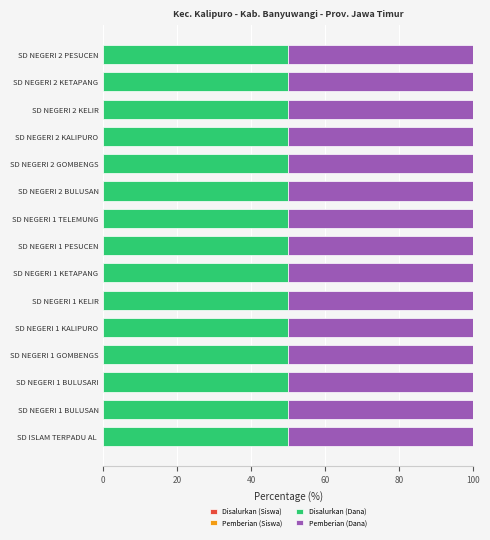

Which series has the largest range (max minus min)?

Disalurkan (Dana)